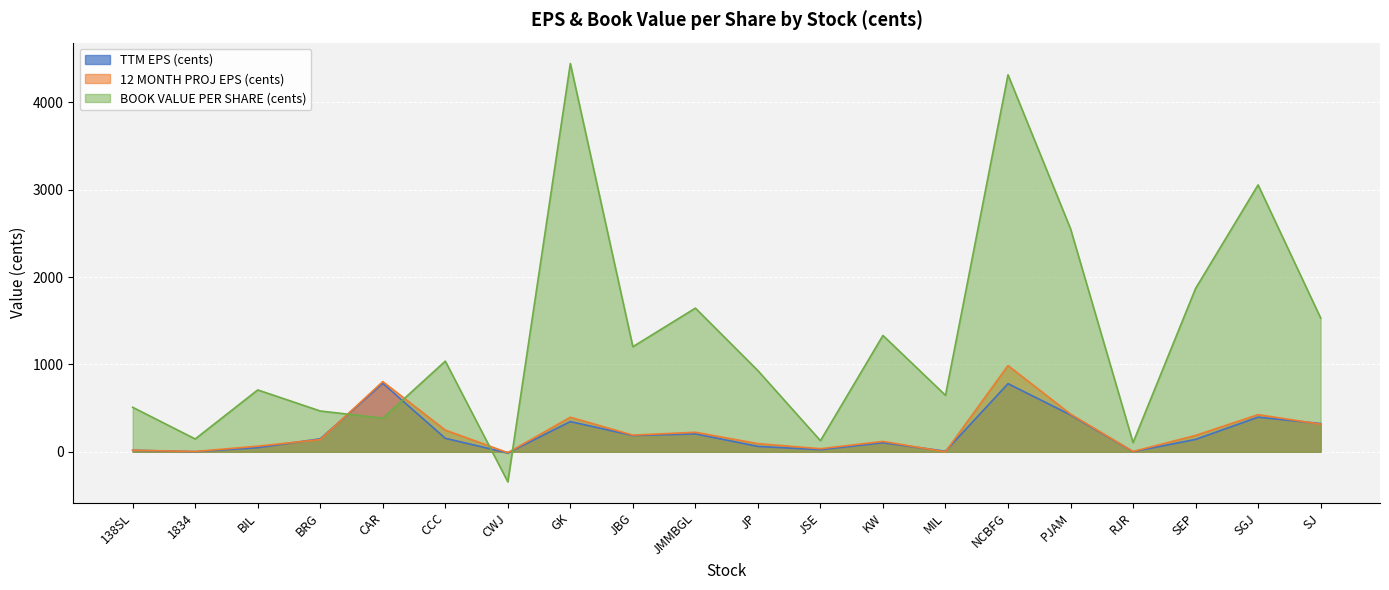

What is the sum of the 12 MONTH PROJ EPS (cents) values at NCBFG and JSE?

1021.5